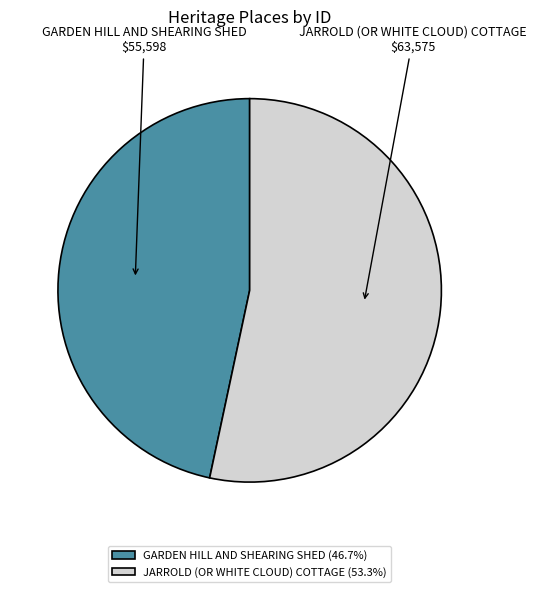

Do JARROLD (OR WHITE CLOUD) COTTAGE and GARDEN HILL AND SHEARING SHED together represent more than half of the pie?

Yes